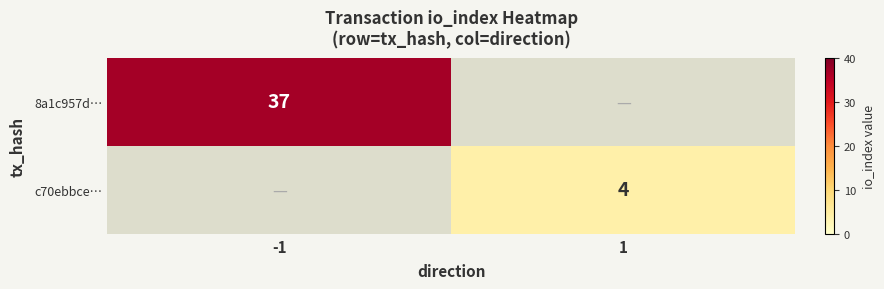

Is the value of c70ebbce… at 1 greater than the value of 8a1c957d… at -1?

No